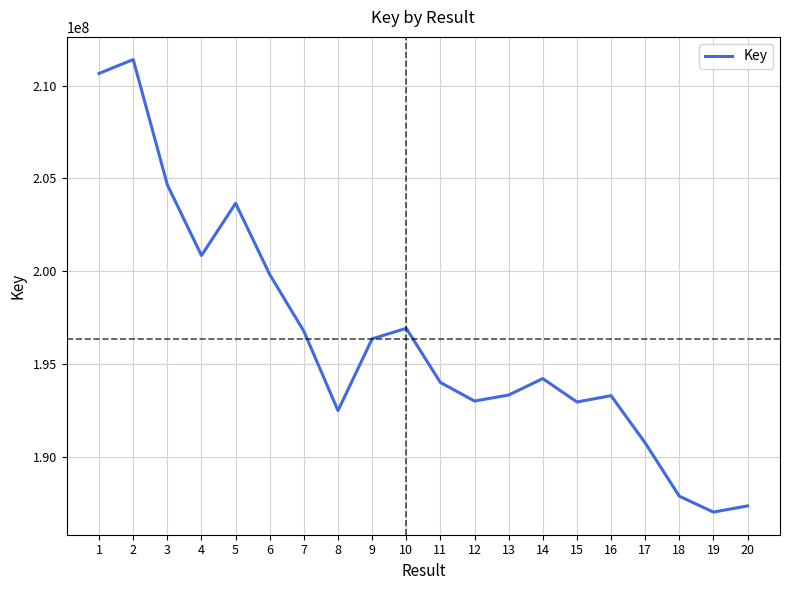

What is the average value?

196367853